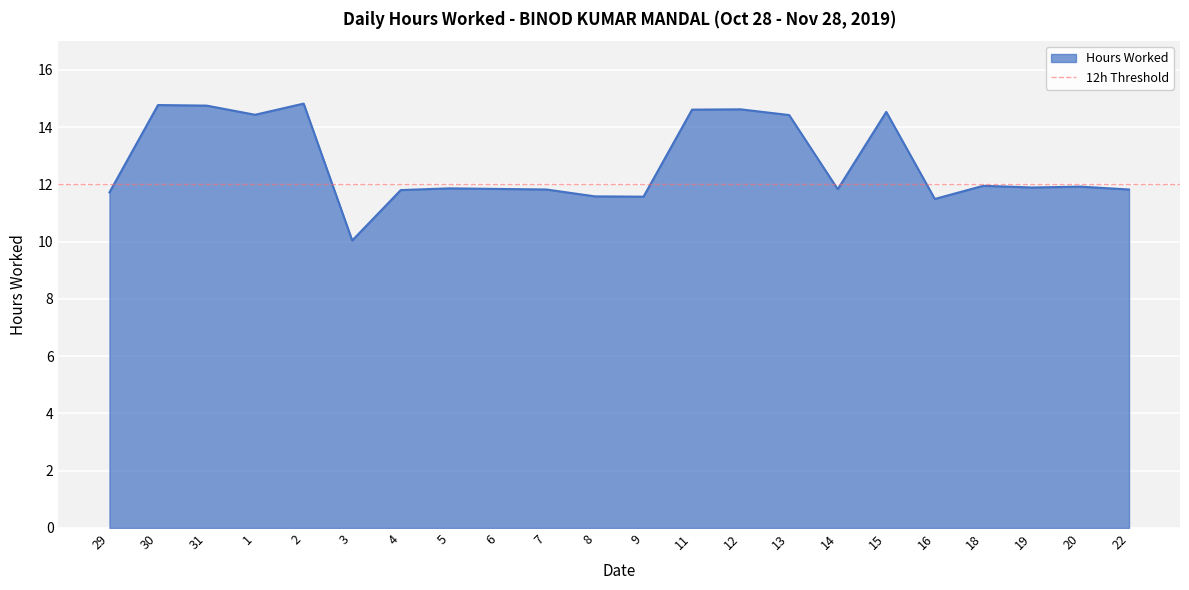

Is it true that the value at 15 is 14.5?

True